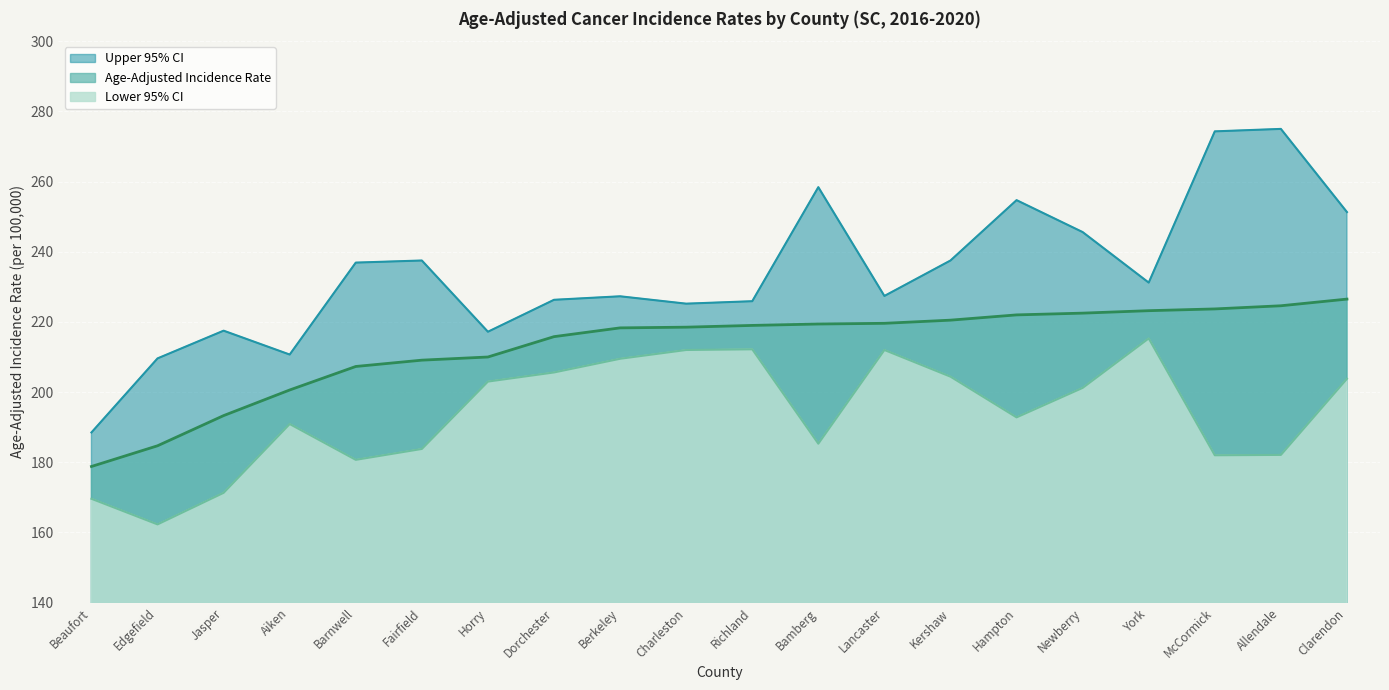

Count the number of data series in this chart.

3